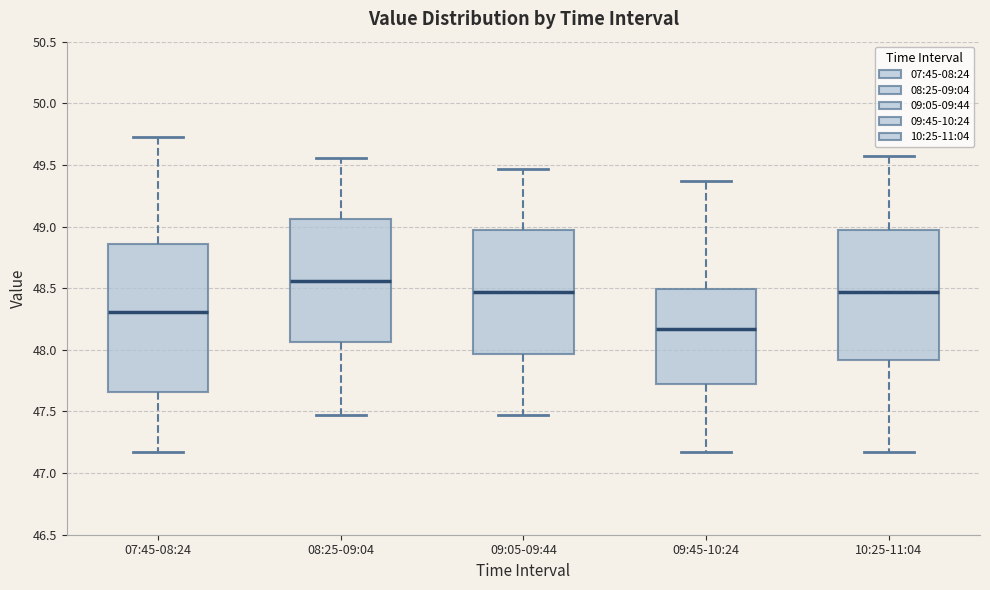

Which box's median line is the lowest?

09:45-10:24